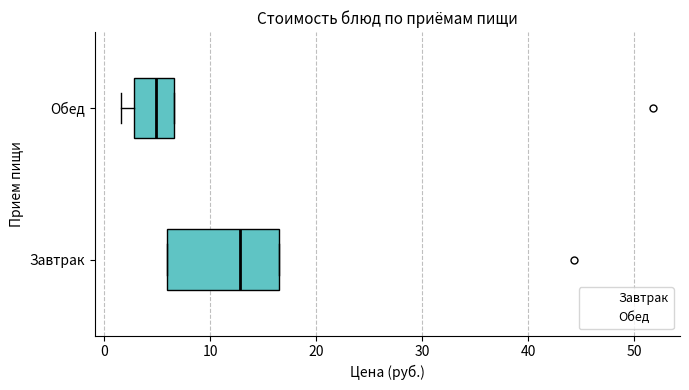

Which box has the furthest to the left median line?

Обед